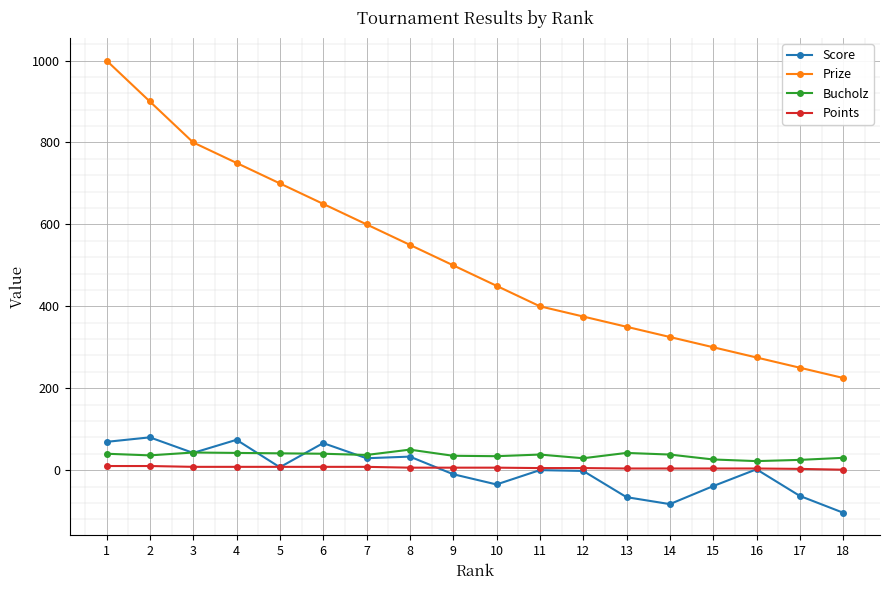

True or false: Score has more than 2 points higher than both neighbors.

True